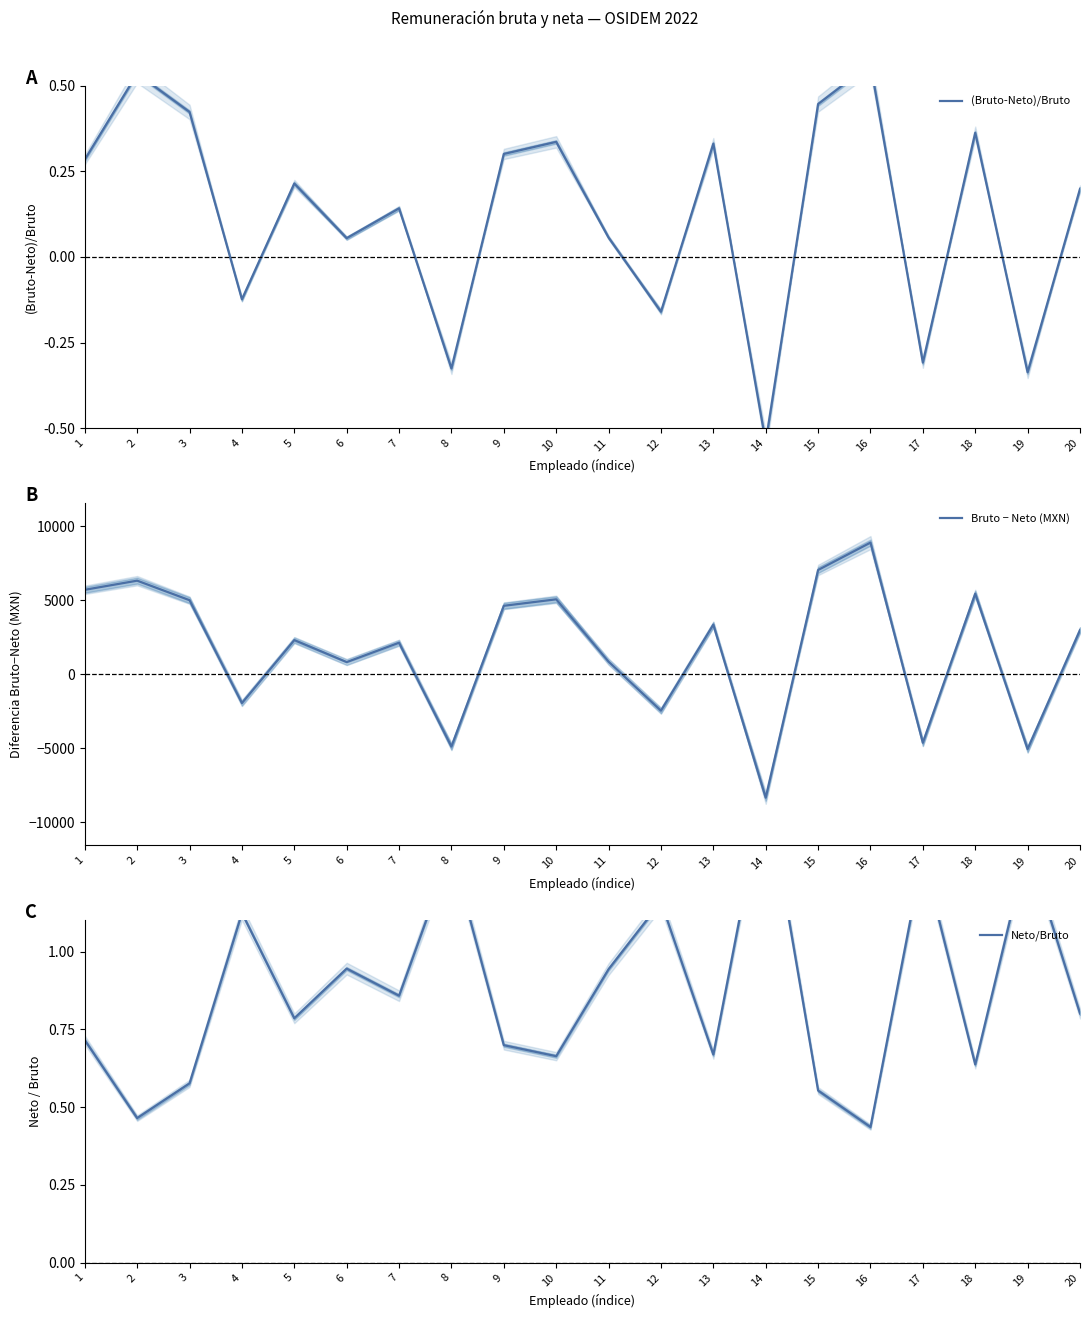

Rank the series at 11 from lowest to highest value.

(Bruto-Neto)/Bruto, Neto/Bruto, Bruto − Neto (MXN)